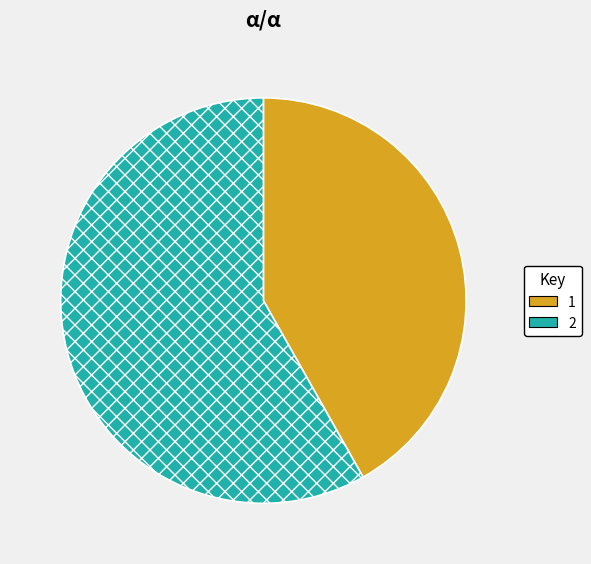

Which slice is the largest?

2